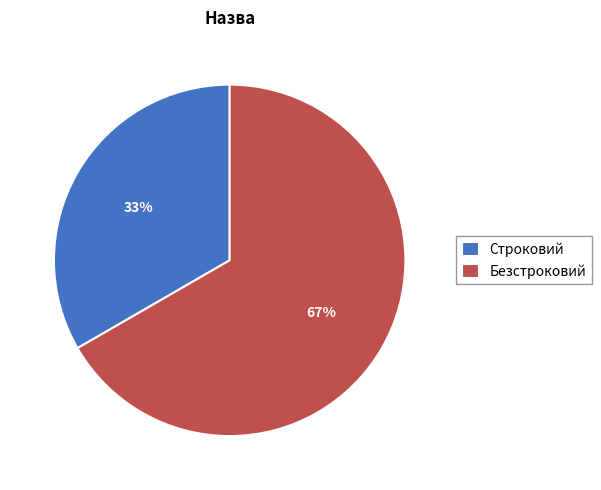

What is the ratio of the value at Безстроковий to the value at Строковий?

2.0